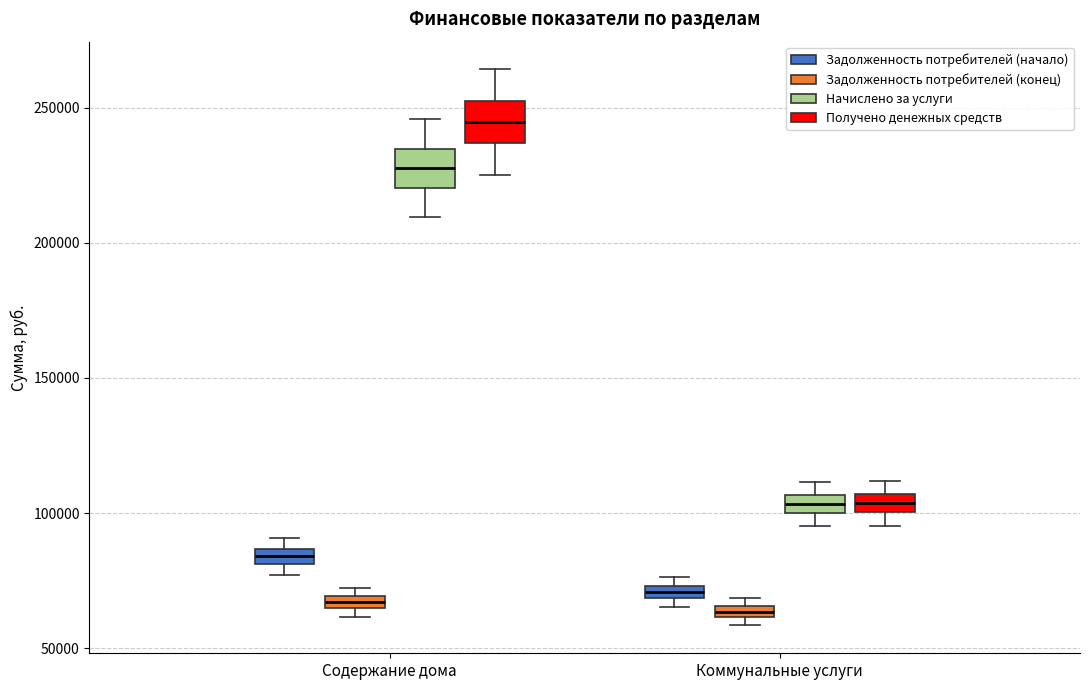

Where is the lower edge of the box for Содержание дома (Задолженность потребителей (конец)) on the y-axis? The values are not printed on the chart, so give them approximately, as read against the axis.

65000